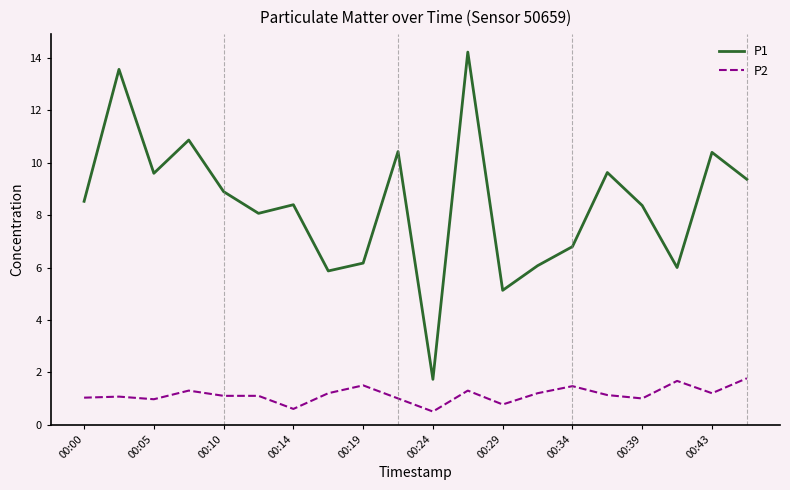

Rank the series by their maximum value, from highest to lowest.

P1, P2